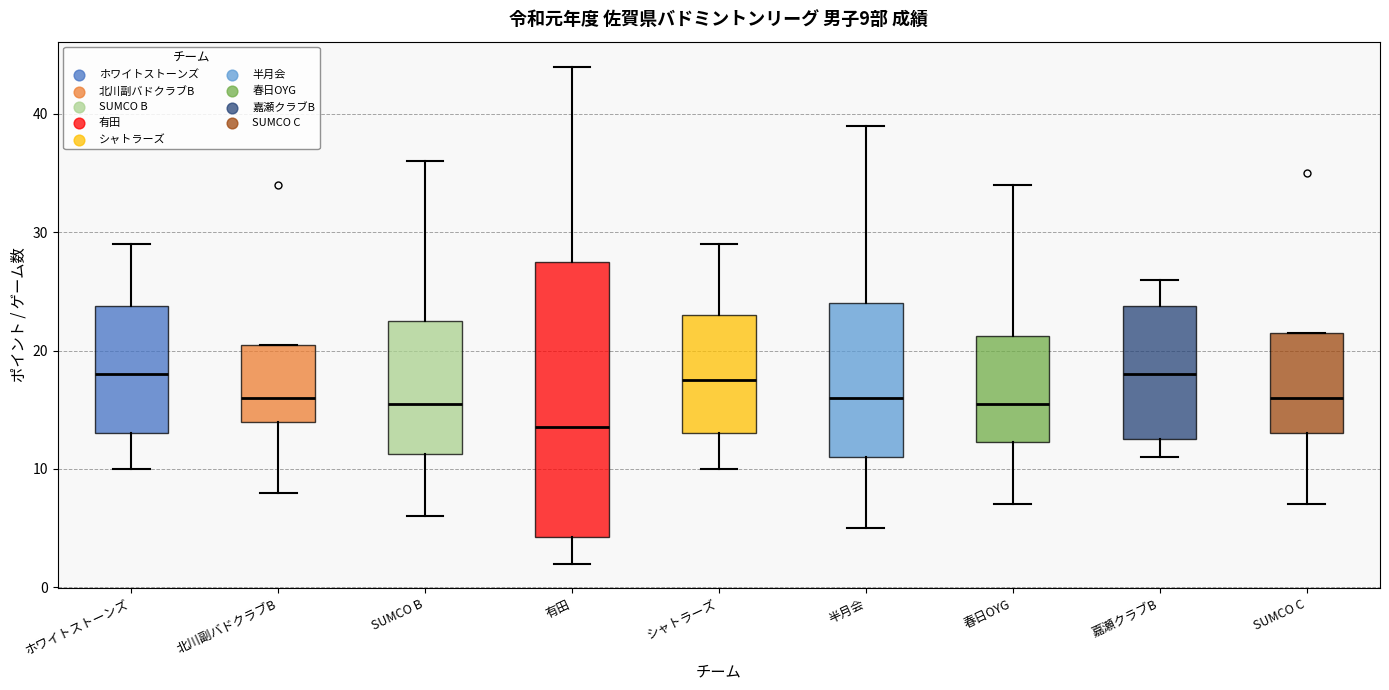

Which box's median line is the lowest?

有田